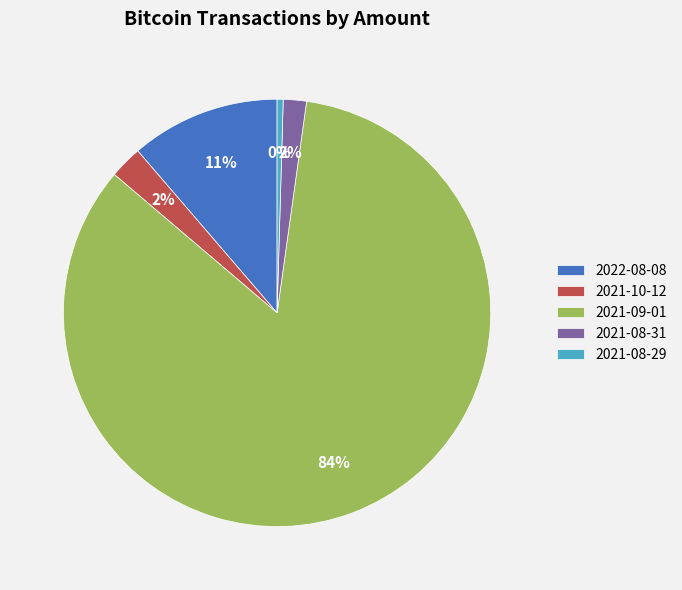

Combined, do 2021-08-29 and 2021-09-01 account for over 50%?

Yes